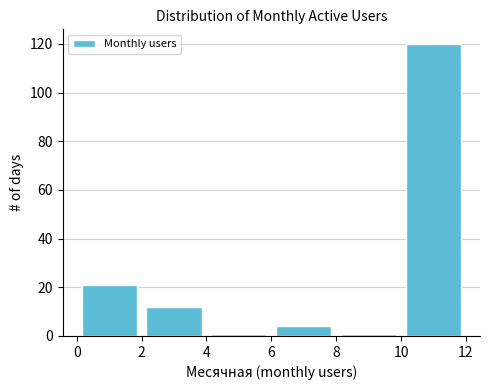

Which range on the x-axis has the tallest bar?

10 to 12